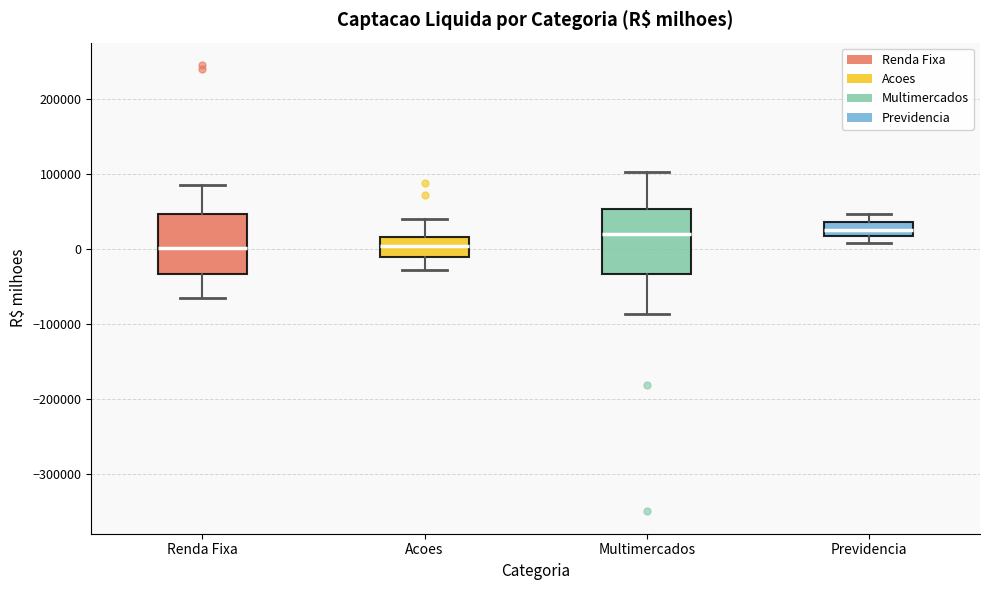

Reading left to right, read every box against the y-axis: the position of its median line, the range the box covers, and the ends of its whiskers. The values are not printed on the chart, so give them approximately, as read against the axis.

Renda Fixa: median 0, box -30000 to 50000, whiskers -60000 to 90000
Acoes: median 0, box -10000 to 20000, whiskers -30000 to 40000
Multimercados: median 20000, box -30000 to 50000, whiskers -90000 to 100000
Previdencia: median 30000, box 20000 to 40000, whiskers 10000 to 50000